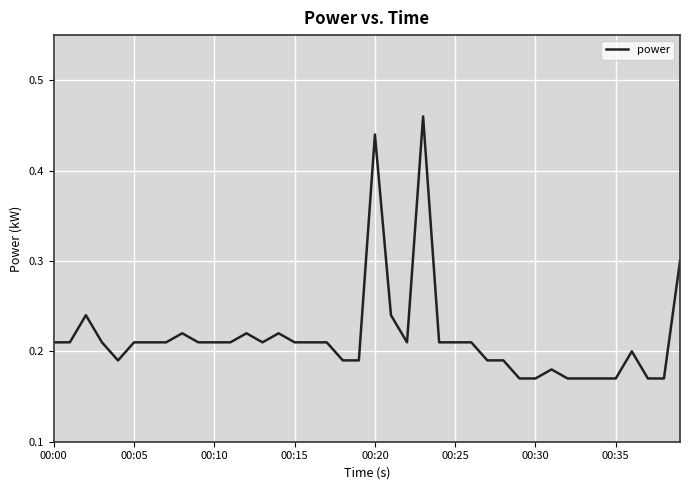

Does the chart display data point markers on the line(s)?

No